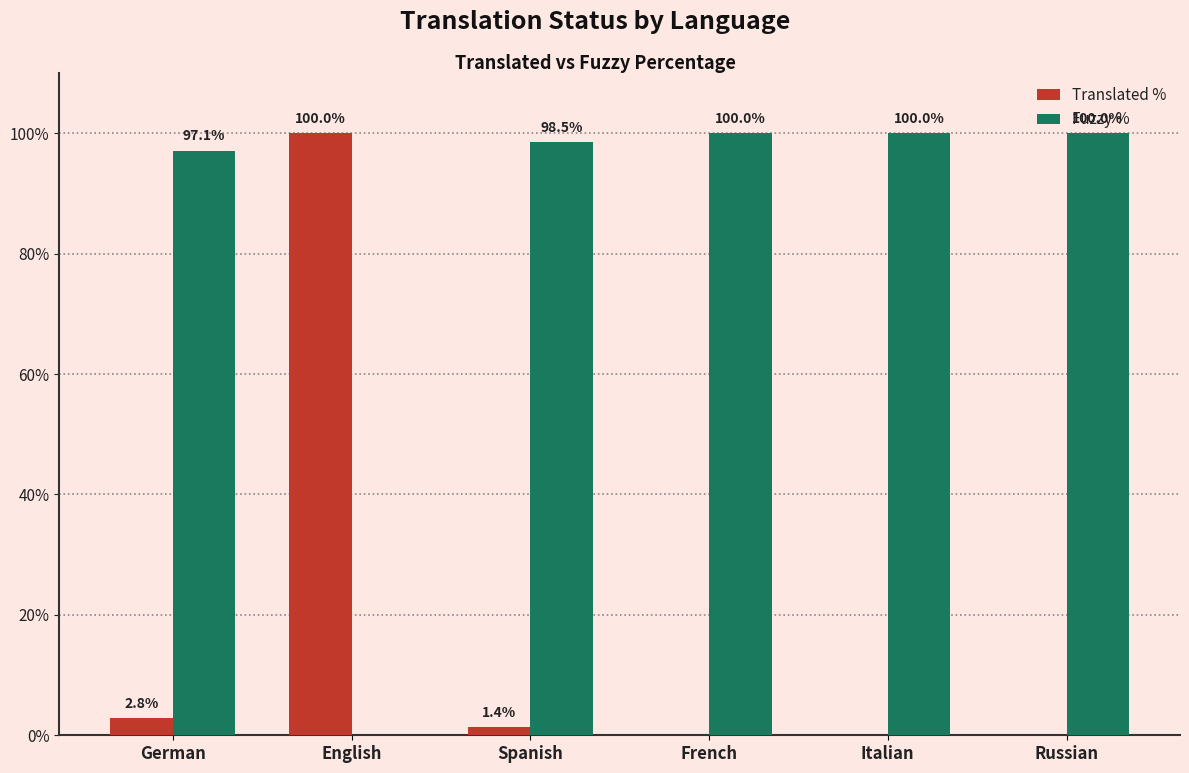

Which series has the largest total across all categories?

Fuzzy %